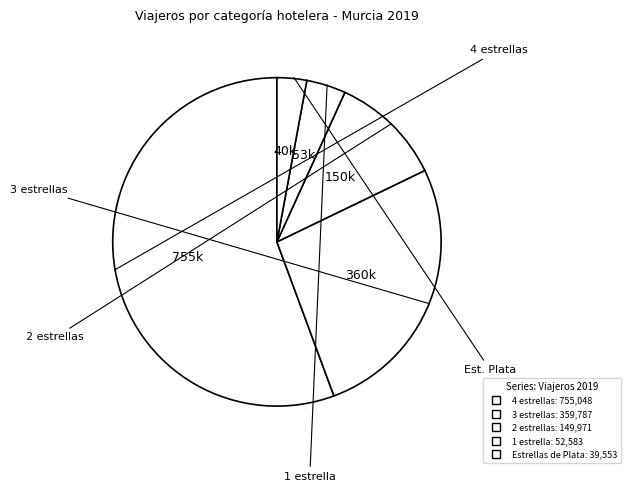

What is the total percentage of 2 estrellas and 4 estrellas?

66.7%